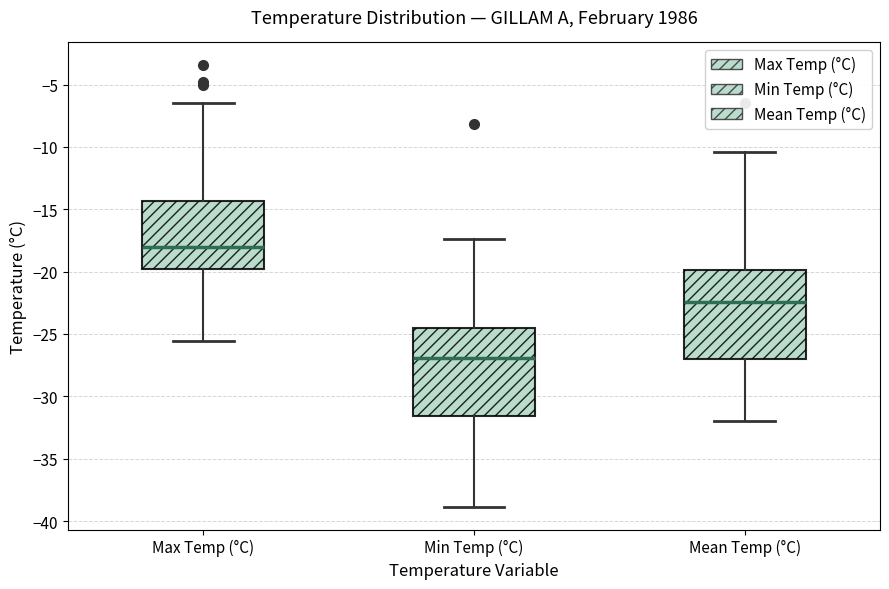

Reading left to right, read every box against the y-axis: the position of its median line, the range the box covers, and the ends of its whiskers. The values are not printed on the chart, so give them approximately, as read against the axis.

Max Temp (°C): median -18.0, box -20.0 to -14.5, whiskers -25.5 to -6.5
Min Temp (°C): median -27.0, box -31.5 to -24.5, whiskers -39.0 to -17.5
Mean Temp (°C): median -22.5, box -27.0 to -20.0, whiskers -32.0 to -10.5